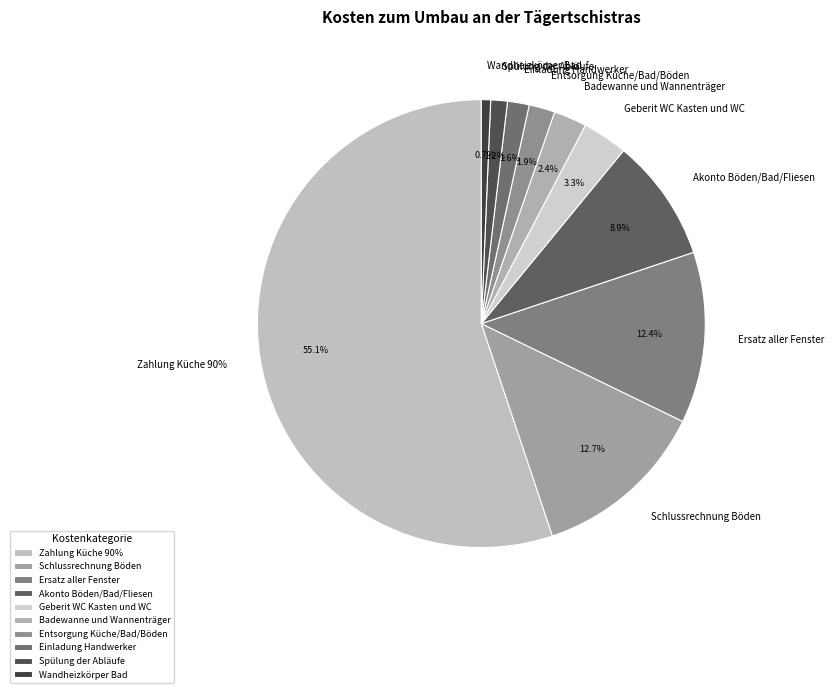

What is the change in value from Akonto Böden/Bad/Fliesen to Geberit WC Kasten und WC?

-1494.8